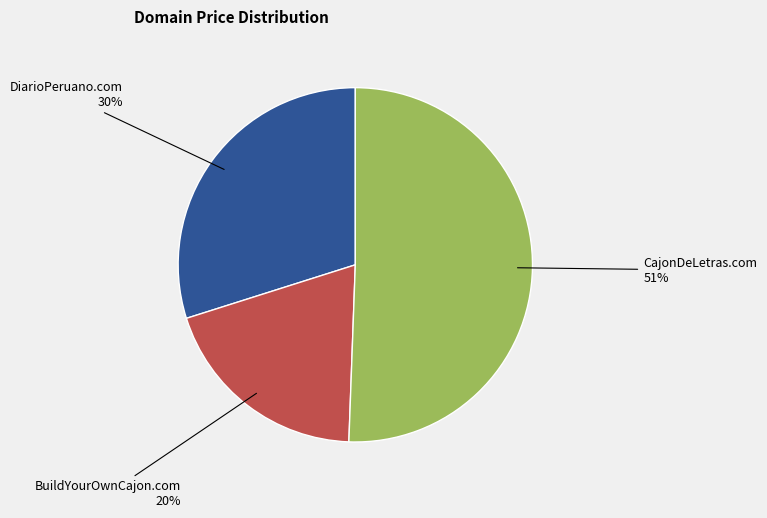

To the nearest percent, what is the average slice percentage?

33%